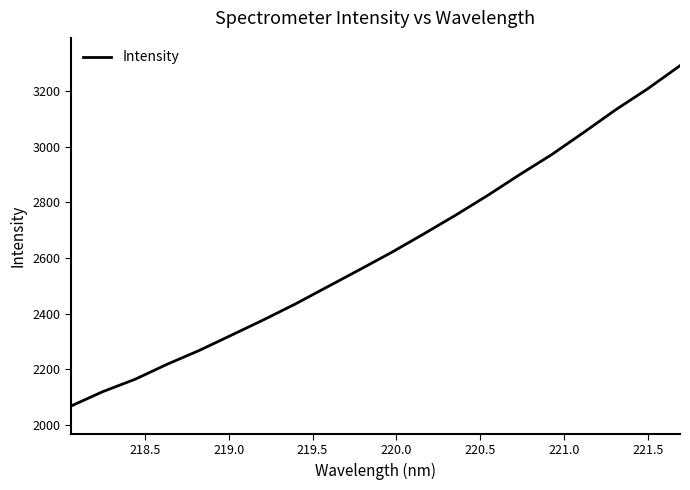

How many categories are shown in the chart?

20